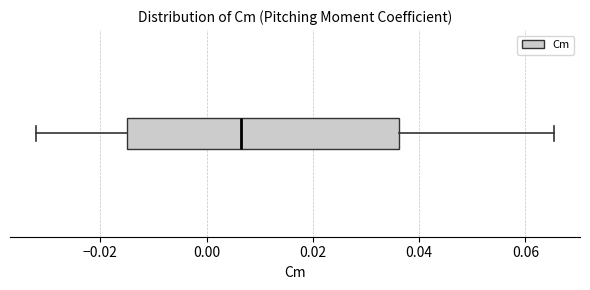

Where is the right edge of the box on the x-axis? The values are not printed on the chart, so give them approximately, as read against the axis.

0.036